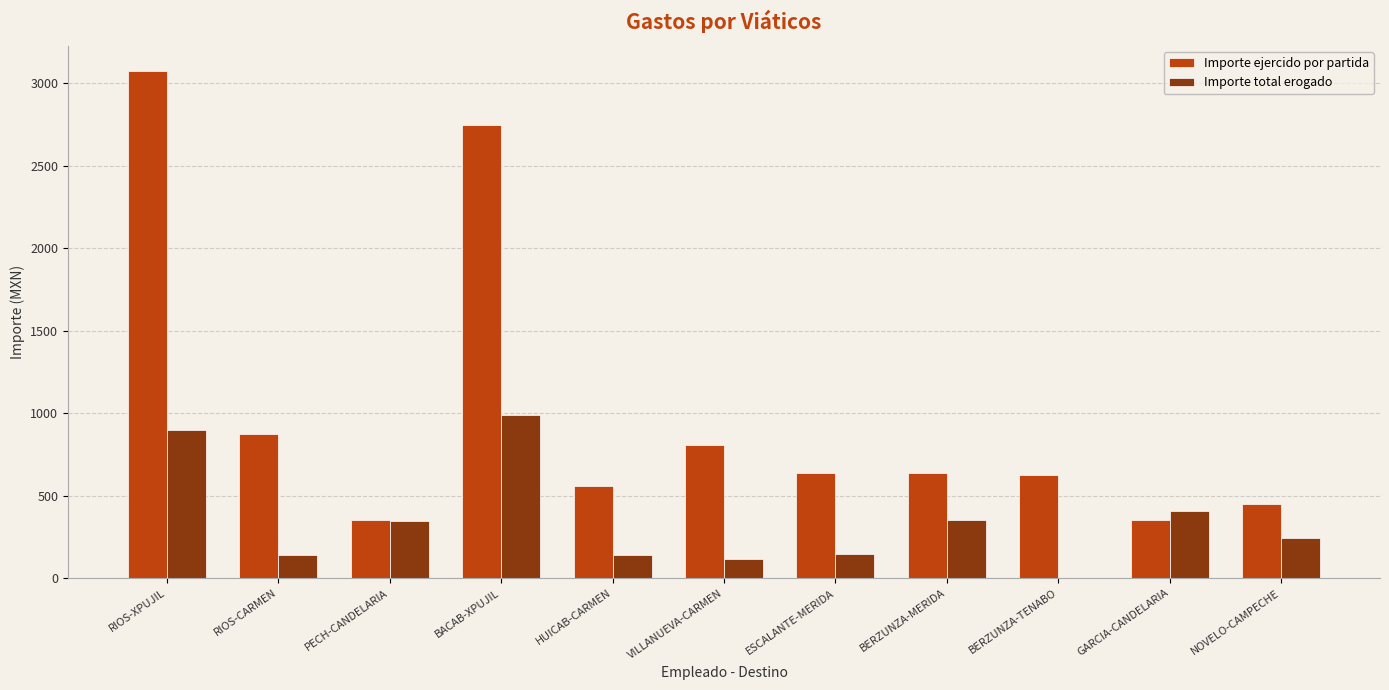

What is the spread (max minus min) of values at NOVELO-CAMPECHE?

209.0